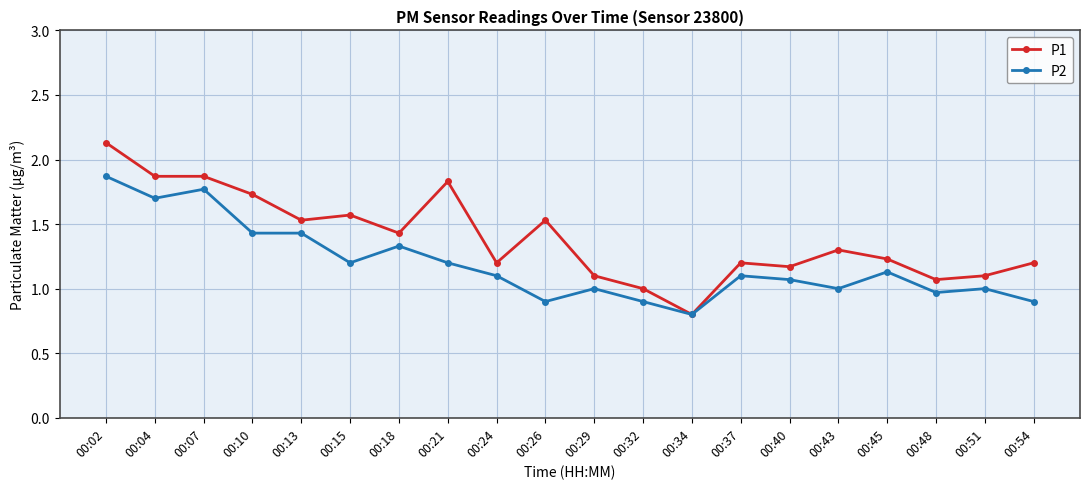

At which category is the sum across all series the highest?

00:02